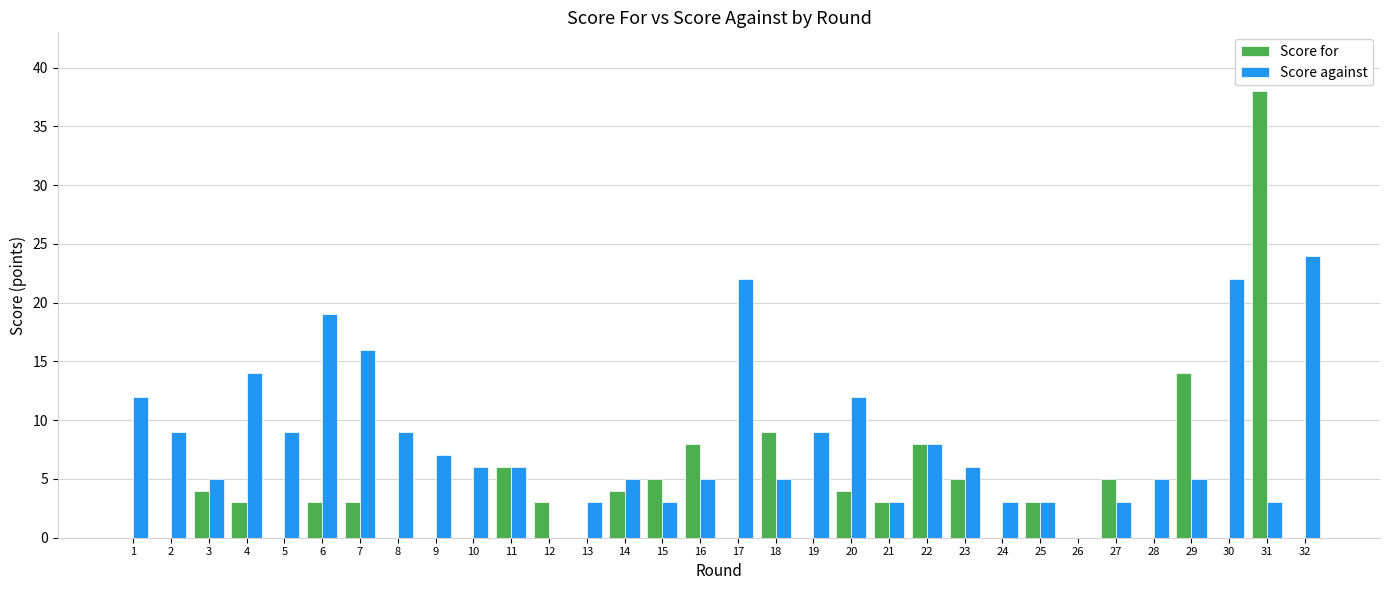

What is the maximum value shown in the chart?

38